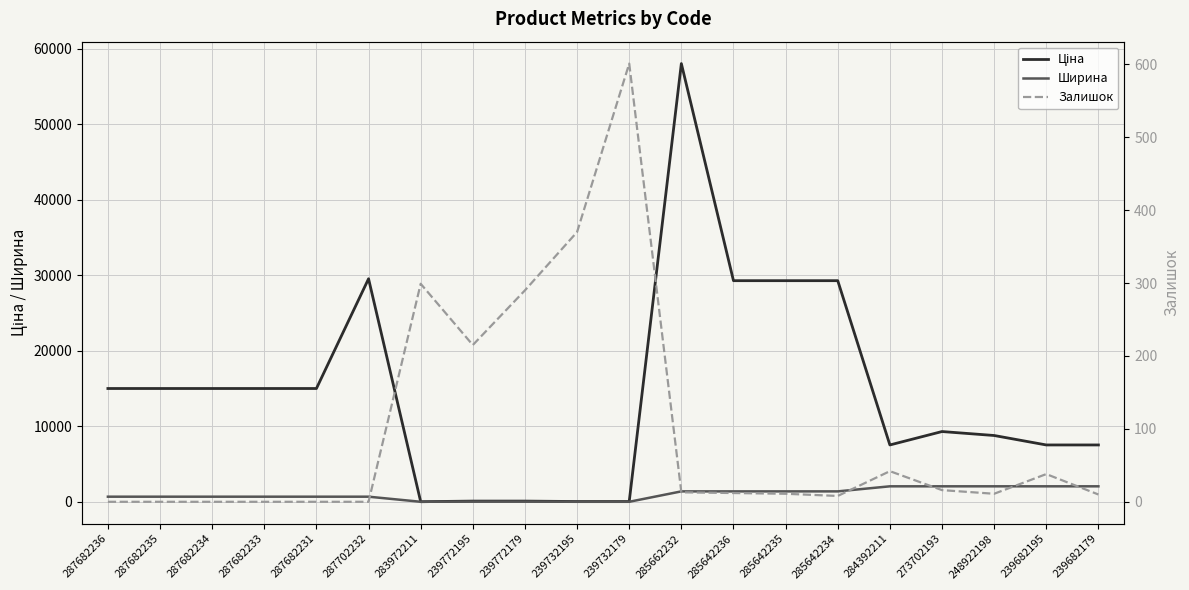

What is the lowest value of the Ширина series?

22.0